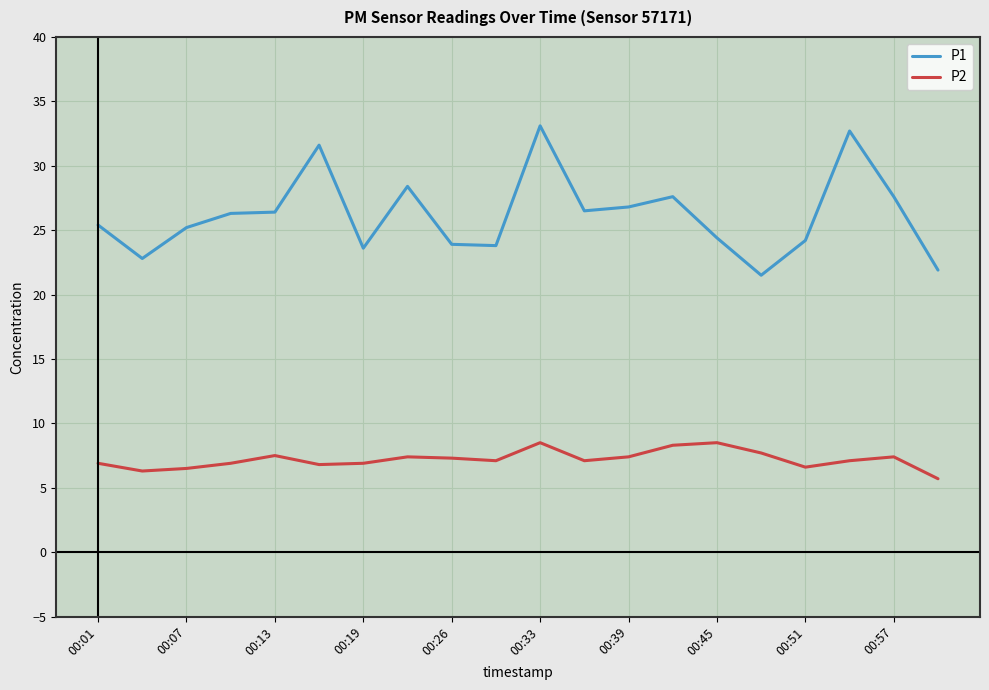

What is the sum of all P2 values?

143.9